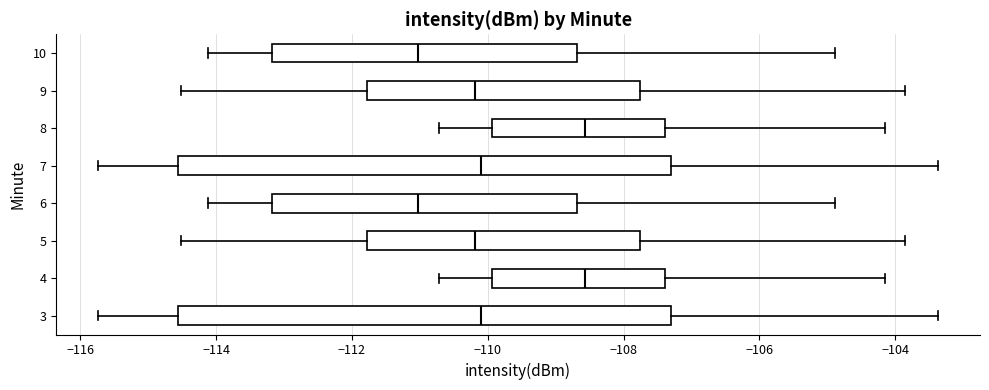

Reading bottom to top, transcribe this box plot: for each box, give where its median line is, the range the box spans, and where its two whiskers end, as read against the x-axis. The values are not printed on the chart, so give them approximately, as read against the axis.

3: median -110.0, box -114.6 to -107.4, whiskers -115.8 to -103.4
4: median -108.6, box -110.0 to -107.4, whiskers -110.8 to -104.2
5: median -110.2, box -111.8 to -107.8, whiskers -114.6 to -103.8
6: median -111.0, box -113.2 to -108.6, whiskers -114.2 to -104.8
7: median -110.0, box -114.6 to -107.4, whiskers -115.8 to -103.4
8: median -108.6, box -110.0 to -107.4, whiskers -110.8 to -104.2
9: median -110.2, box -111.8 to -107.8, whiskers -114.6 to -103.8
10: median -111.0, box -113.2 to -108.6, whiskers -114.2 to -104.8